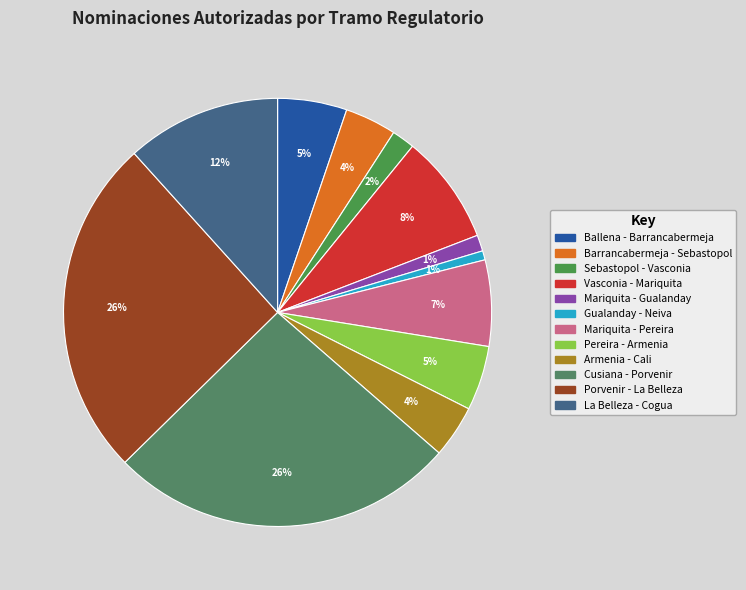

How many slices are in this pie chart?

12